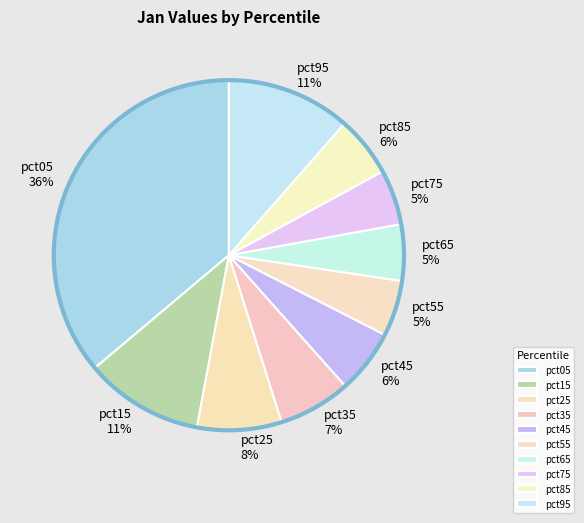

Is there any slice that represents more than half of the pie?

No